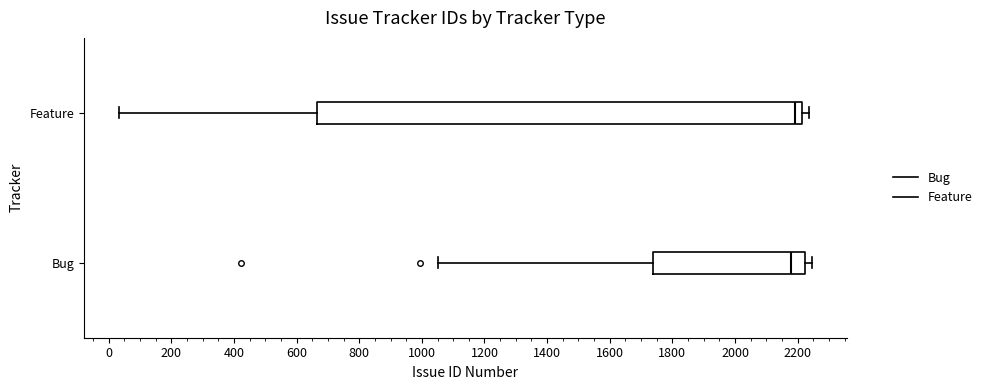

Comparing the boxes themselves (not the whiskers), which one is the widest?

Feature